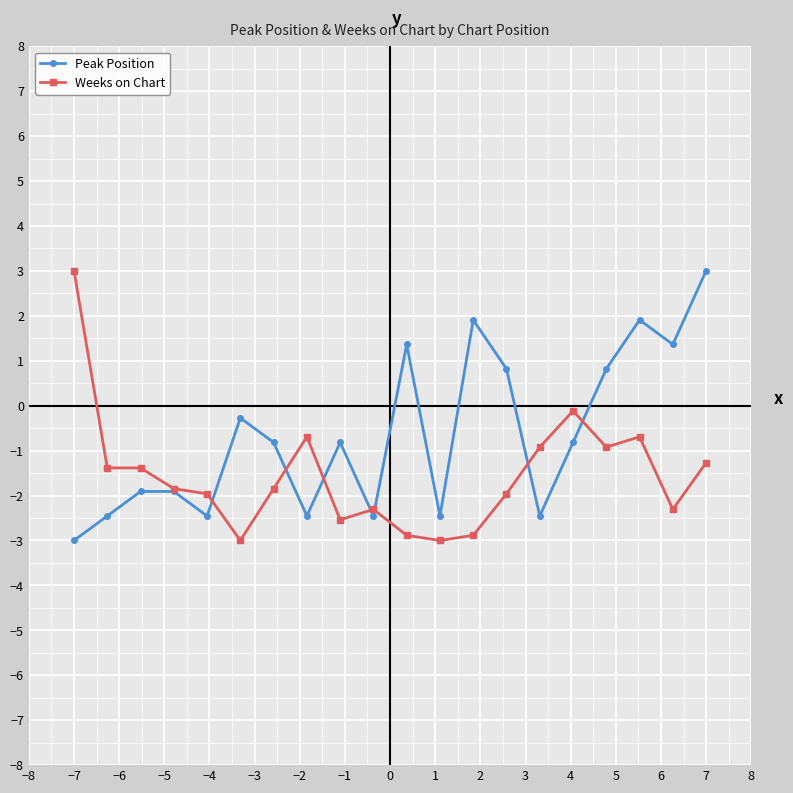

Does the chart display data point markers on the line(s)?

Yes